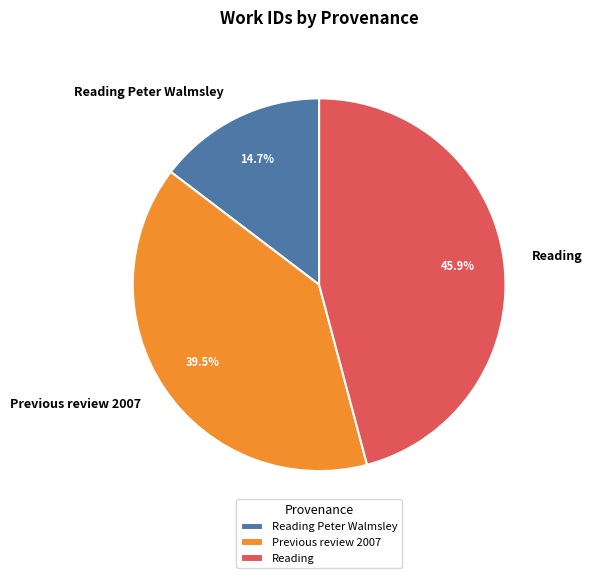

Is it true that Reading Peter Walmsley is 1% of the pie?

False